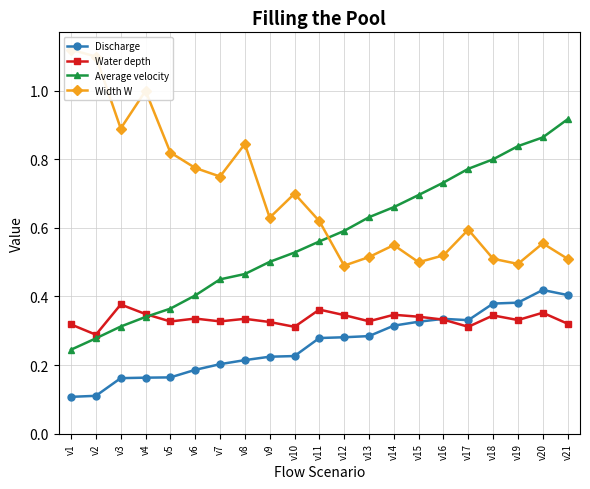

How many lines are shown in the chart?

4